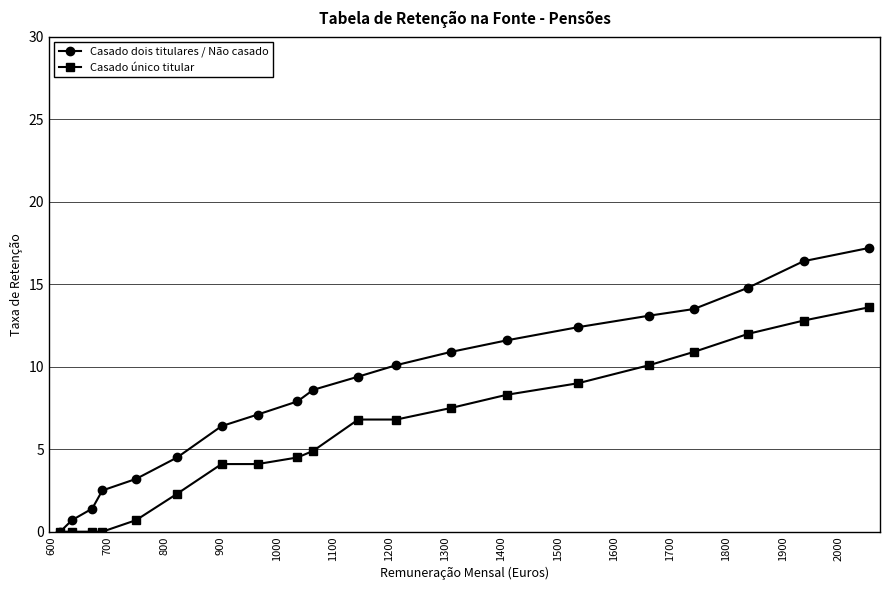

Which series has the largest total across all categories?

Casado dois titulares / Não casado